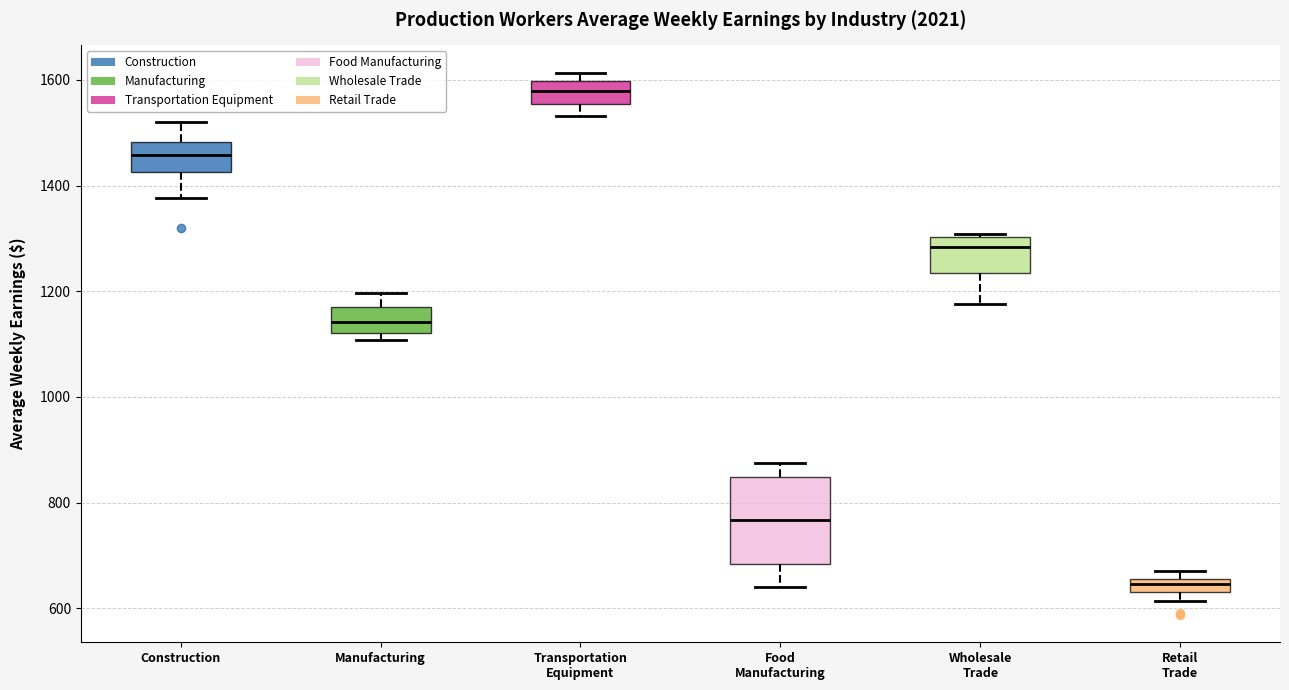

Comparing the boxes themselves (not the whiskers), which one is the tallest?

Food Manufacturing